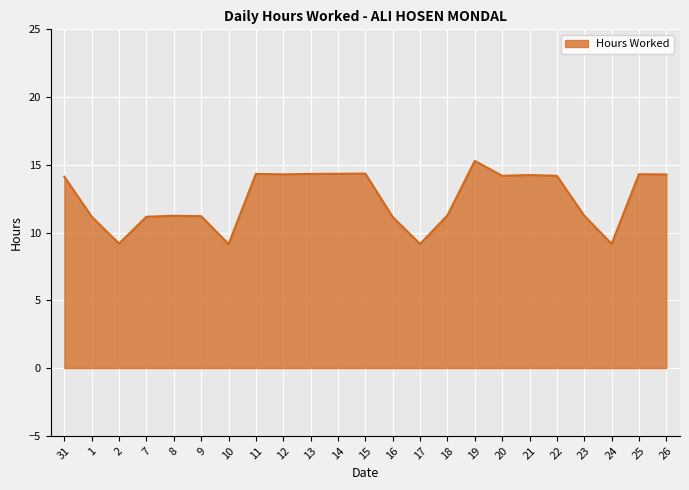

What is the change in value from 31 to 12?

+0.2